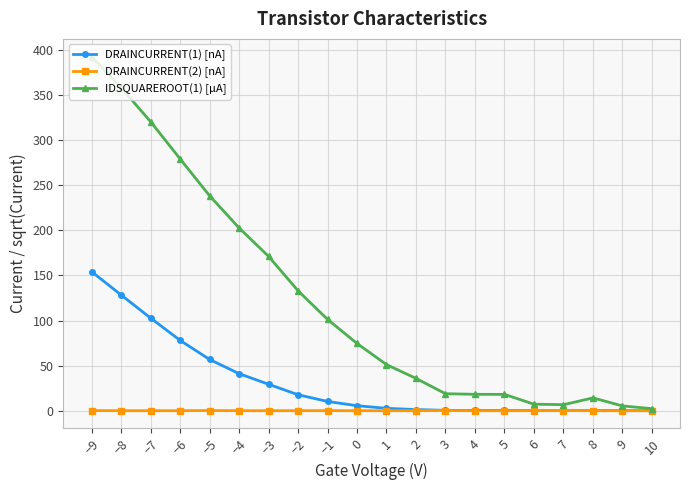

What is the maximum value shown in the chart?

392.9